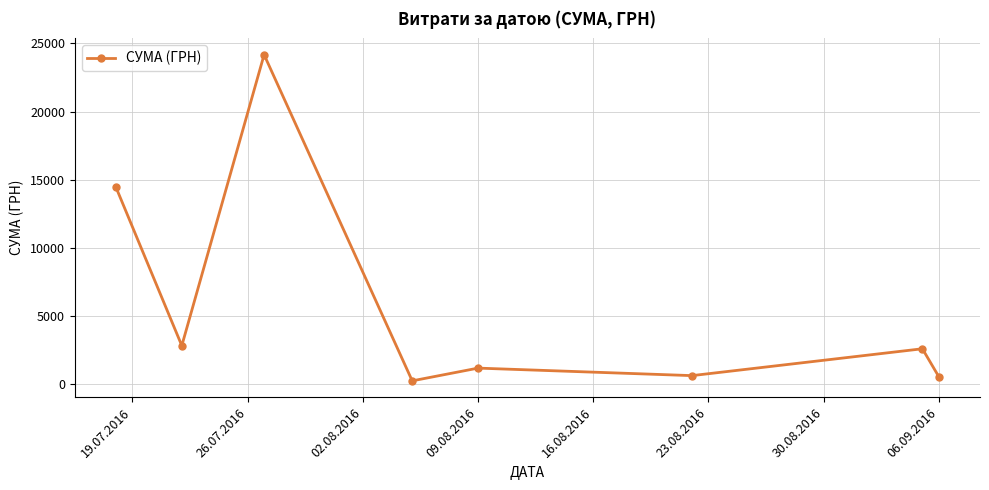

What is the greatest value displayed?

24175.0